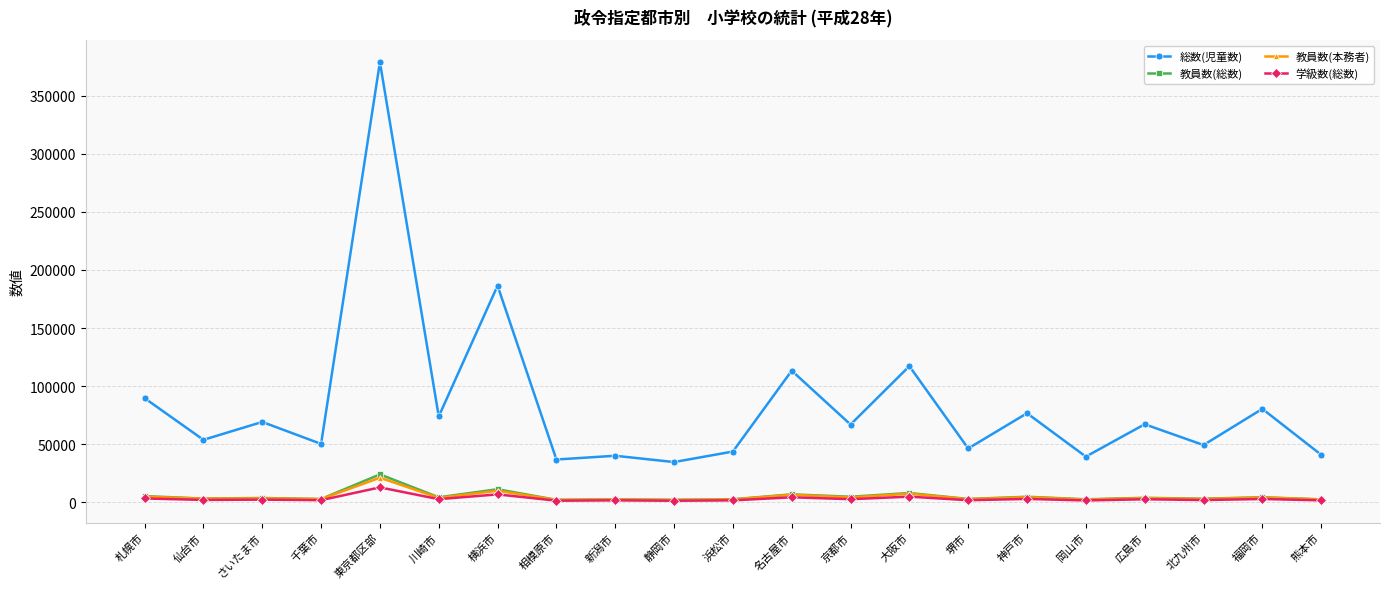

Is it true that 総数(児童数) equals 36825 at 相模原市?

True